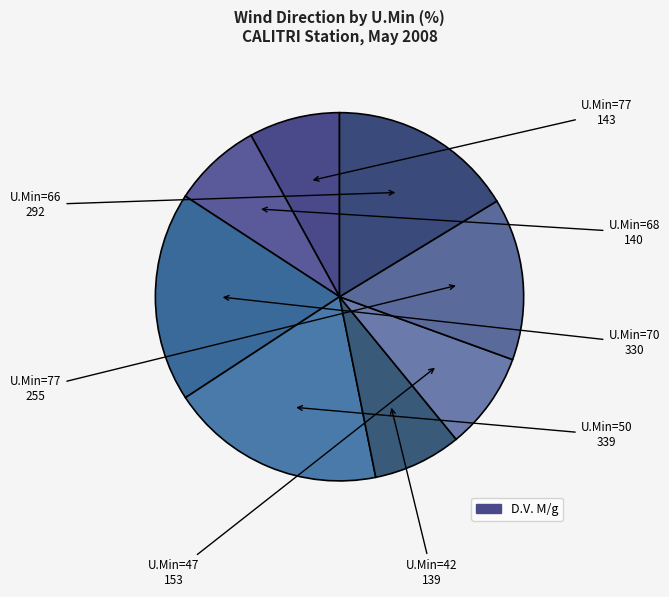

How many segments does this pie chart have?

8